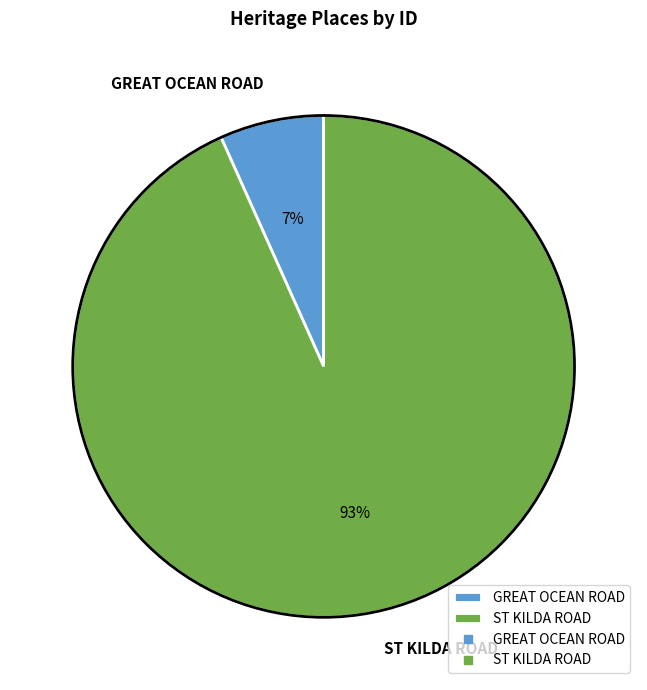

Approximately how many times larger is the value at GREAT OCEAN ROAD compared to ST KILDA ROAD?

0.1